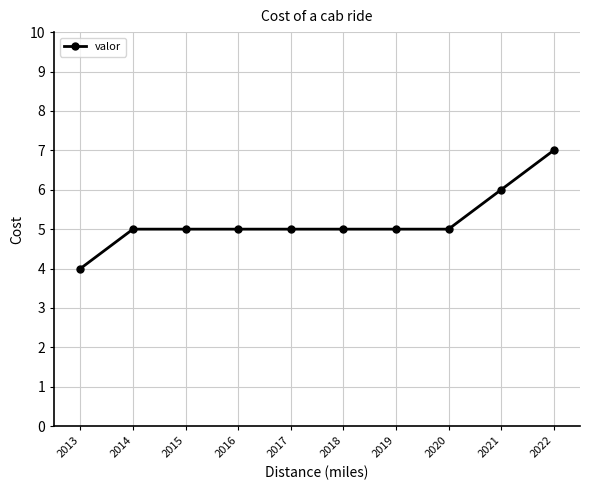

What is the sum of the values at 2019 and 2018?

10